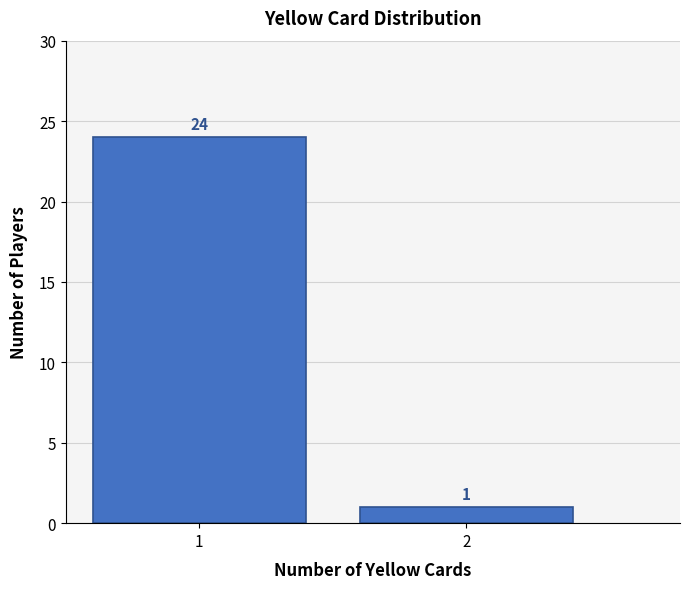

Reading left to right, transcribe all the data shown in this chart.

1=24	2=1